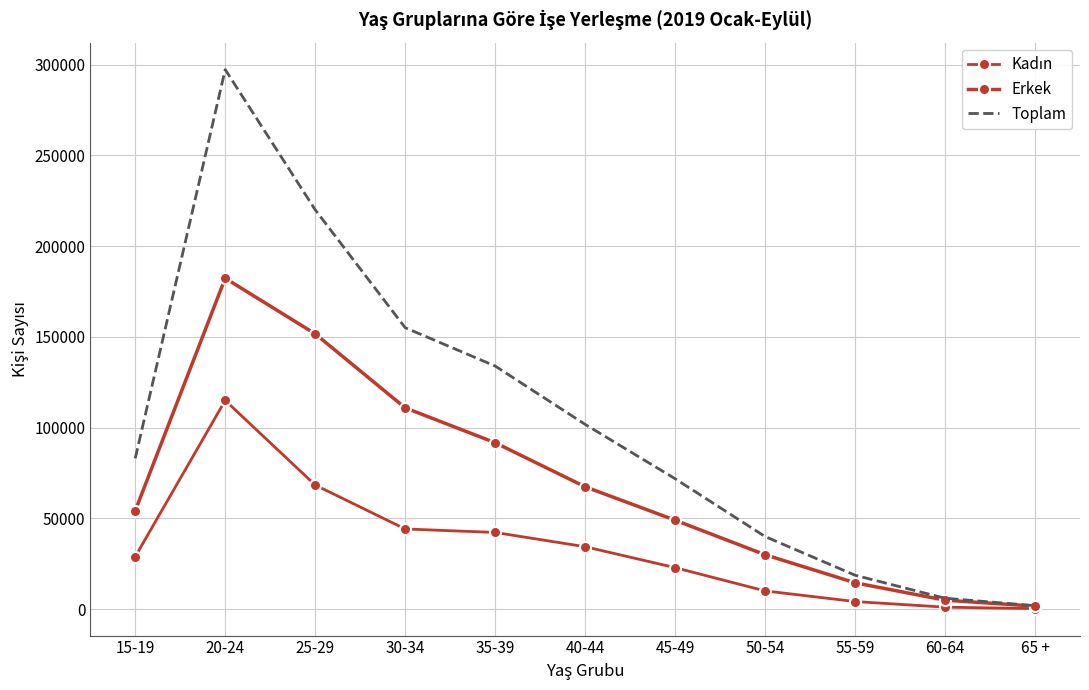

What is the value of the Kadın point at the 5th from the left?

42245